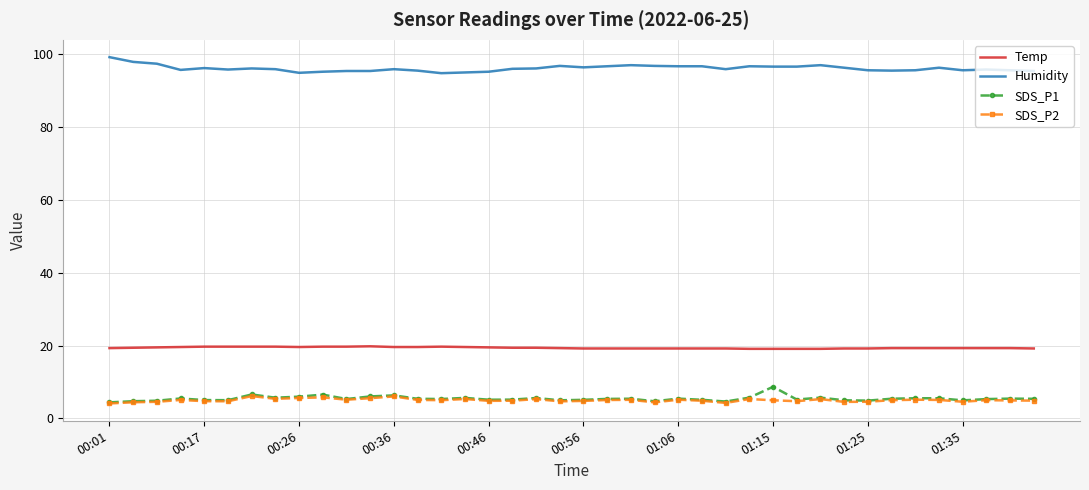

True or false: Humidity and Temp intersect in this chart.

False